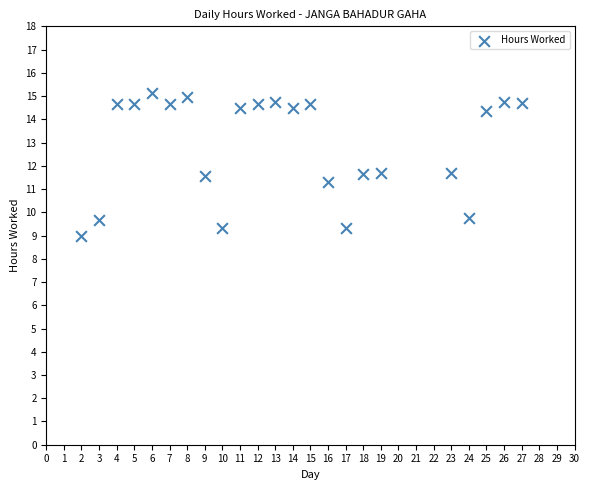

What is the range of Y values (max minus min)?

6.2